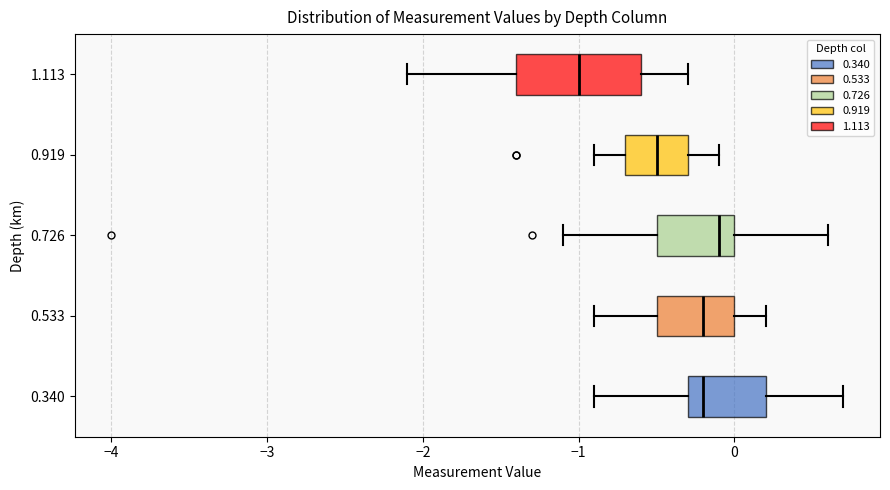

Where does the median line of the box at y = 1.113 sit on the x-axis? The values are not printed on the chart, so give them approximately, as read against the axis.

-1.0